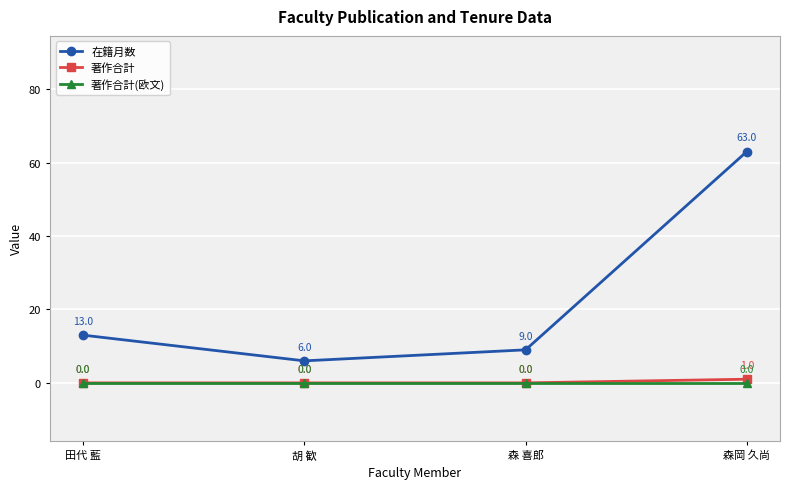

Does the chart have visible grid lines?

Yes